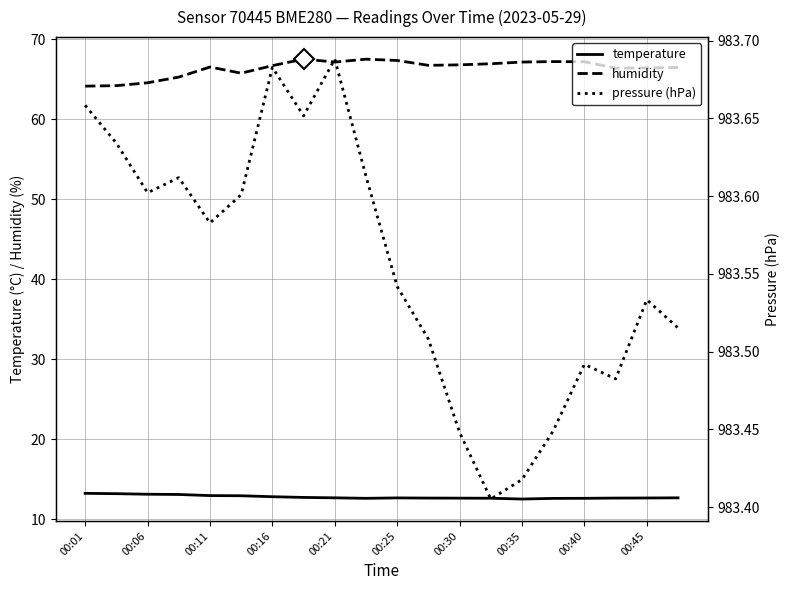

True or false: humidity and temperature cross at least once.

False